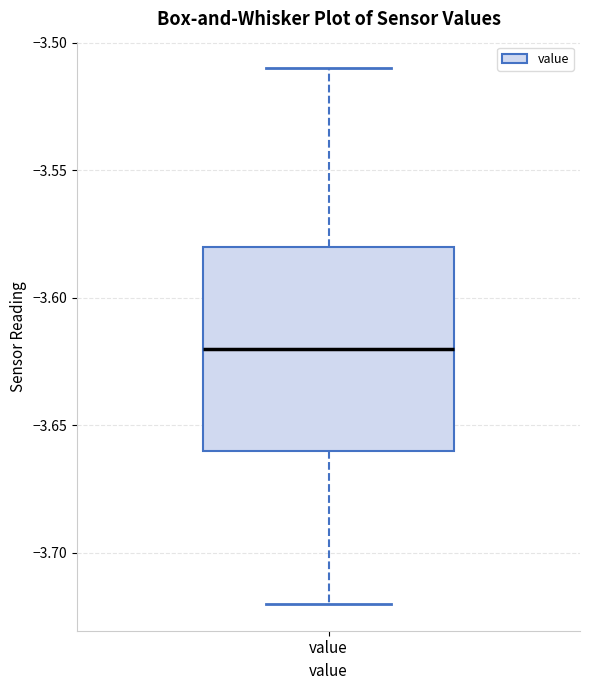

Where is the lower edge of the box for value on the y-axis? The values are not printed on the chart, so give them approximately, as read against the axis.

-3.66